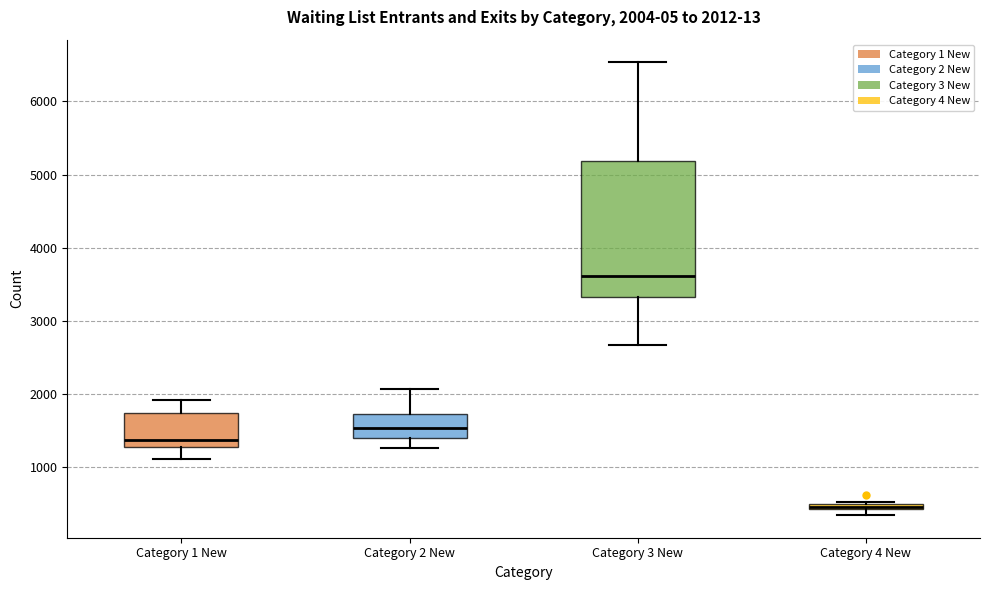

Which box is the tallest, from its lower edge to its upper edge?

Category 3 New